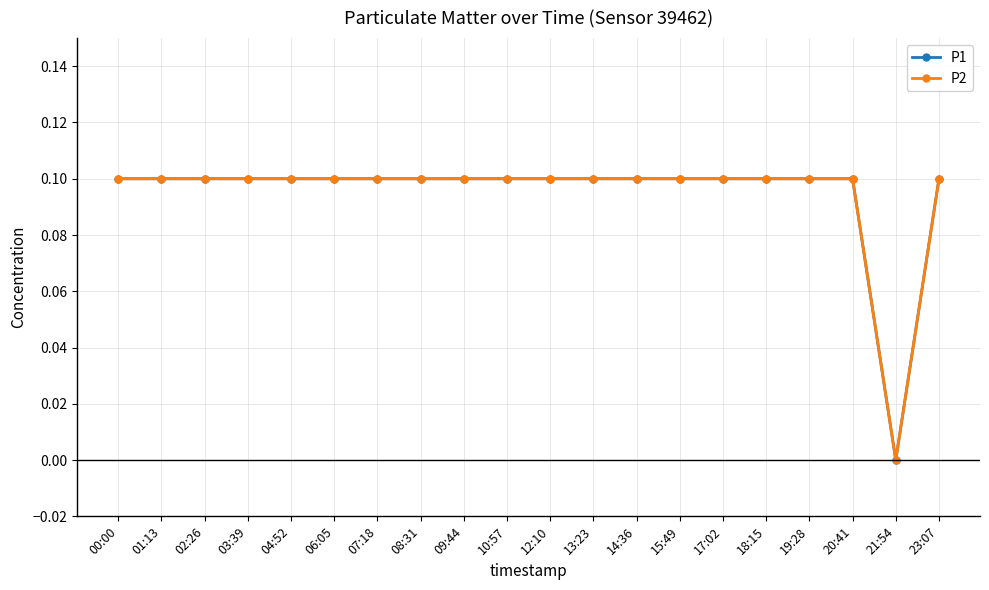

At how many categories does at least one series exceed 0?

19